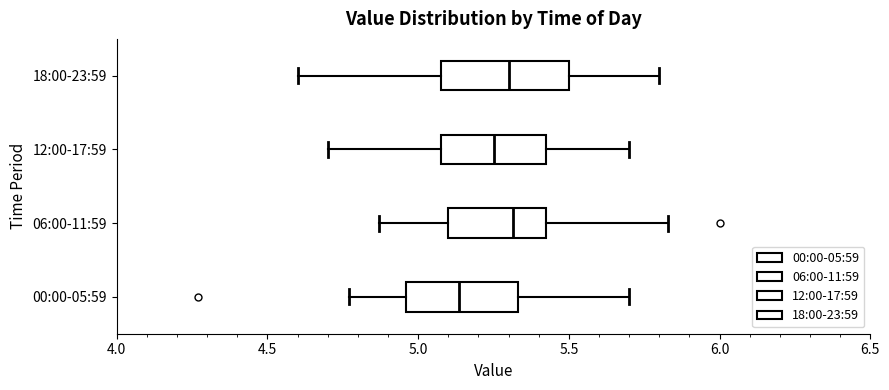

Where does the right whisker of the box for 00:00-05:59 end on the x-axis? The values are not printed on the chart, so give them approximately, as read against the axis.

5.70